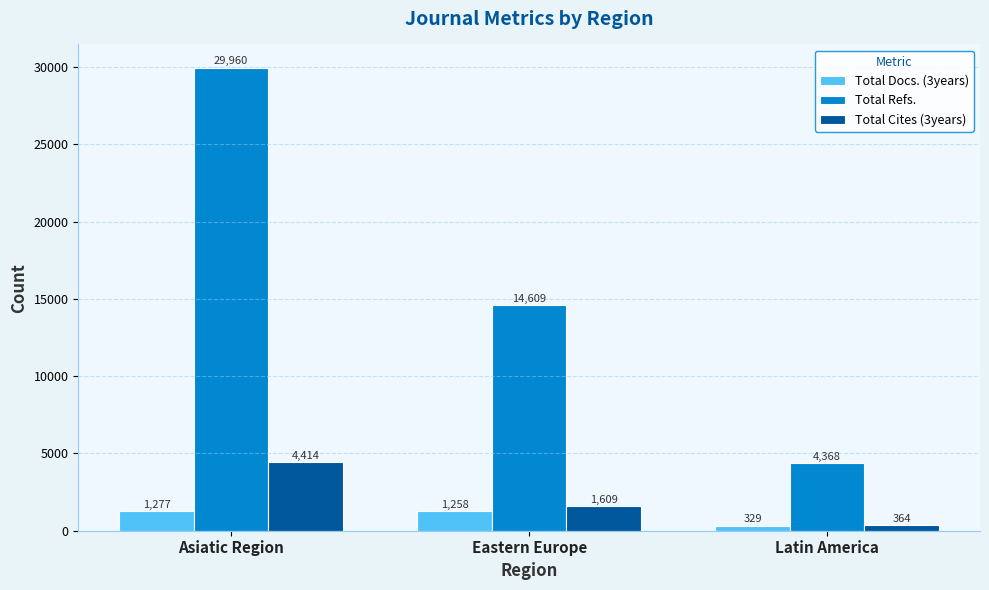

What is the label of the 2nd bar from the left?

Eastern Europe